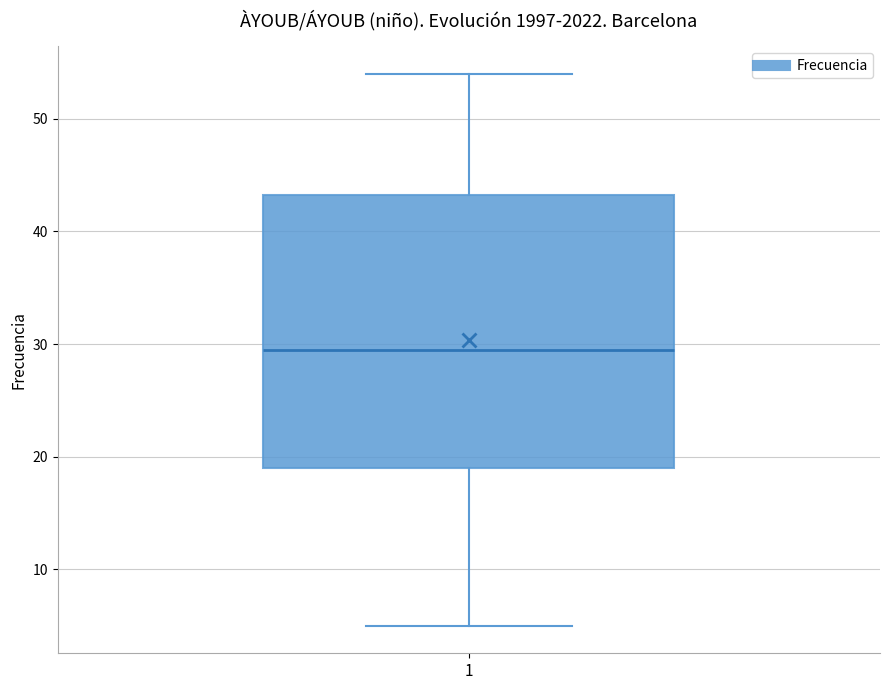

Transcribe this box plot: give where the median line is, the range the box spans, and where the two whiskers end, as read against the y-axis. The values are not printed on the chart, so give them approximately, as read against the axis.

median 30, box 19 to 43, whiskers 5 to 54